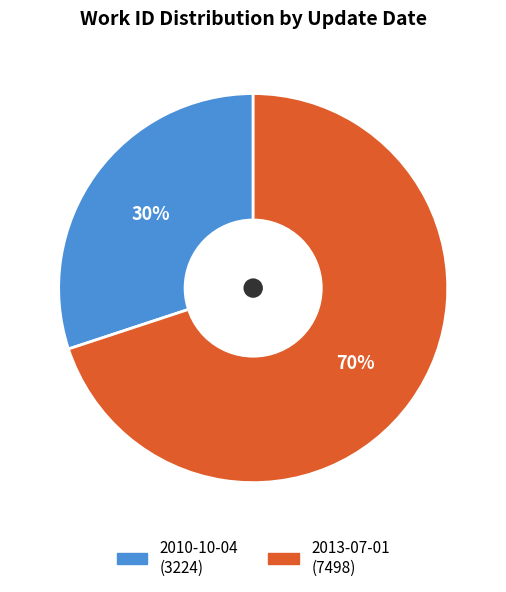

To the nearest percent, what percentage of the pie is 2013-07-01?

70%